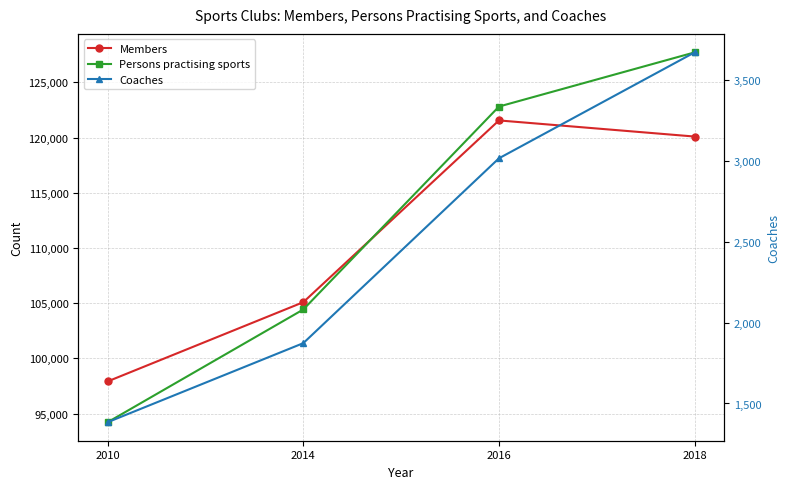

What is the approximate value of Members at 2016, to the nearest 50?

121550